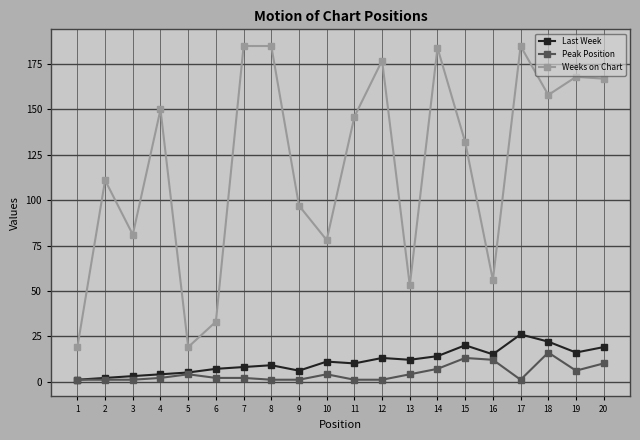

Which series has the widest spread of values?

Weeks on Chart